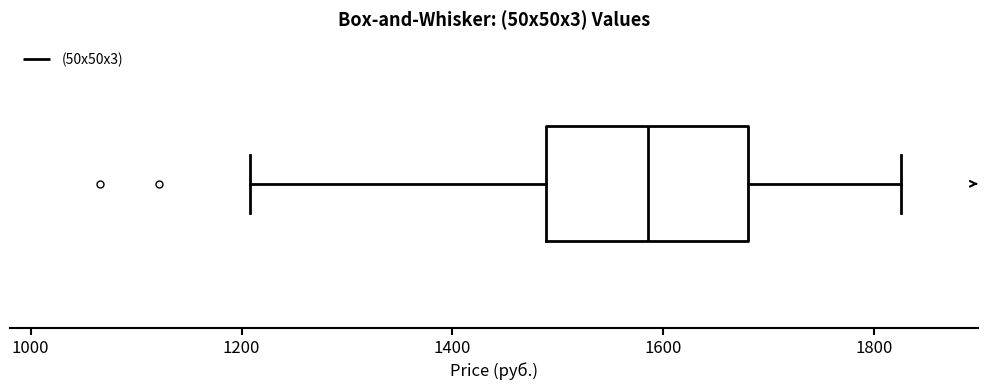

Transcribe this box plot: give where the median line is, the range the box spans, and where the two whiskers end, as read against the x-axis. The values are not printed on the chart, so give them approximately, as read against the axis.

median 1580, box 1480 to 1680, whiskers 1200 to 1820